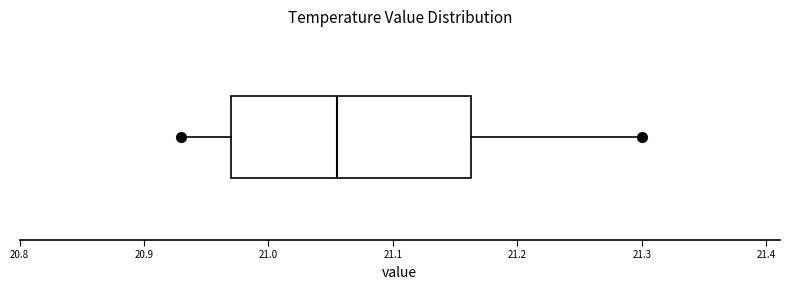

Where is the left edge of the box on the x-axis? The values are not printed on the chart, so give them approximately, as read against the axis.

20.97